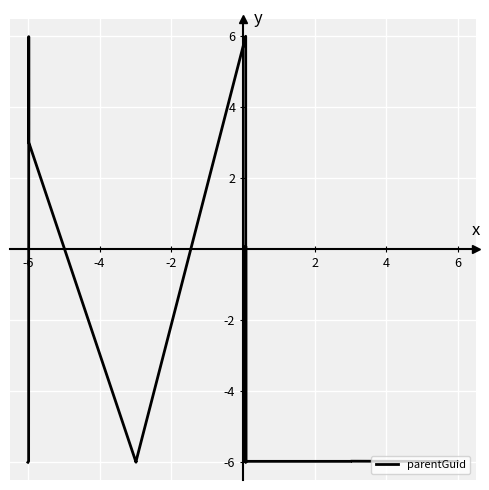

How many lines are shown in the chart?

1